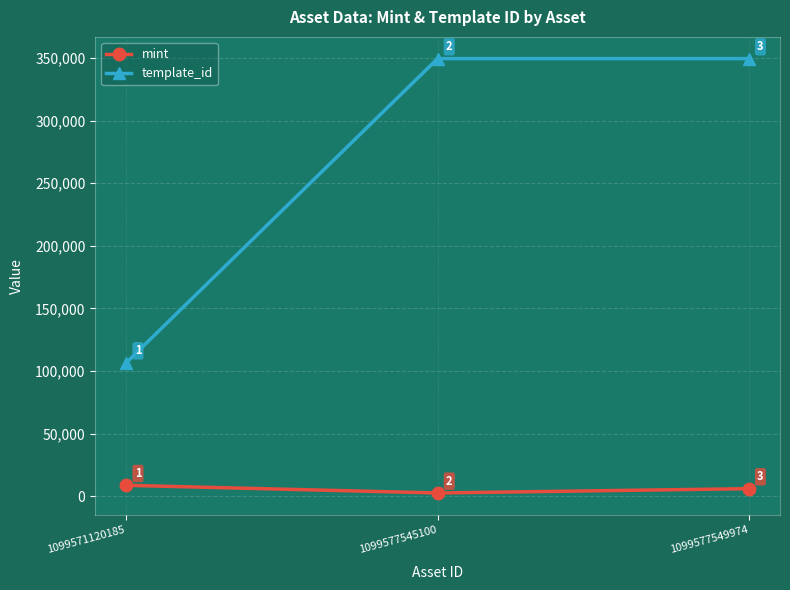

How many values in the mint series are below 5993?

1